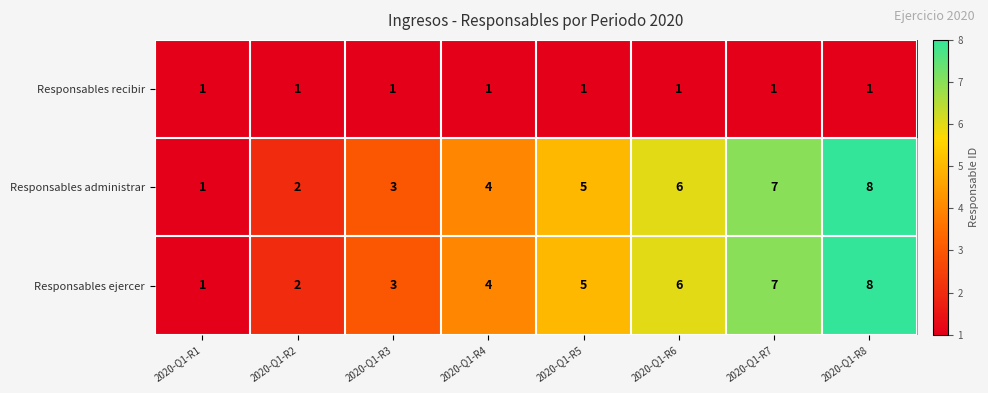

What is the minimum value shown in the chart?

1